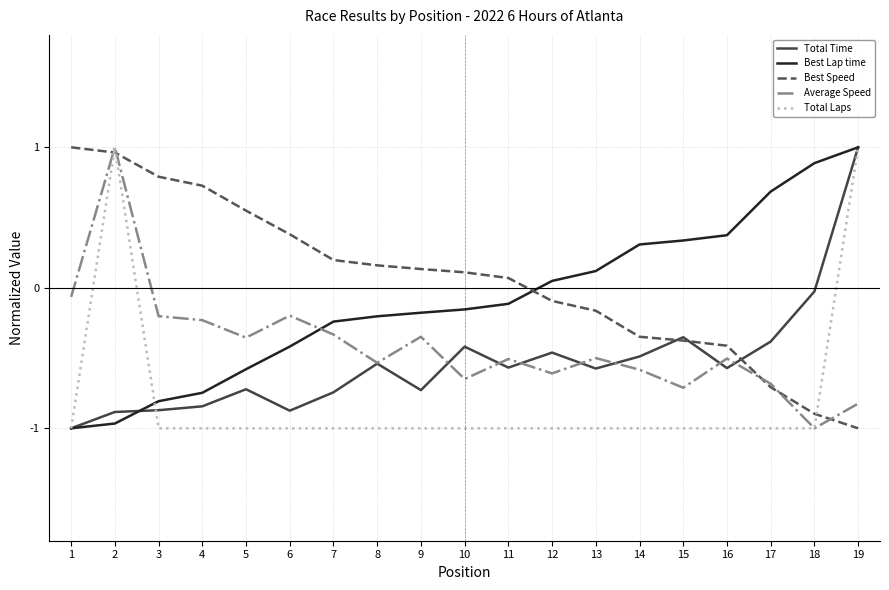

After their last crossing, which series has the higher values: Total Time or Average Speed?

Total Time